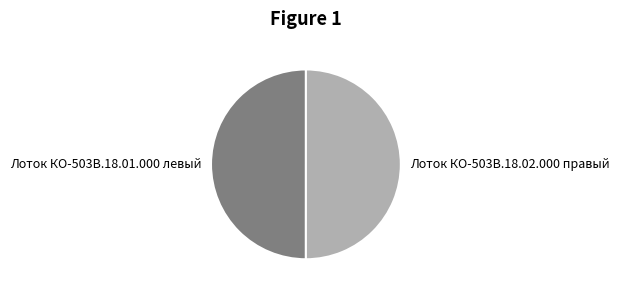

Count the number of slices in the pie.

2